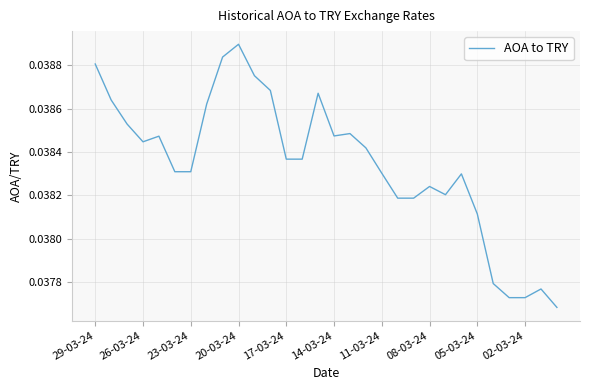

The value at 11-03-24 is 0.1. True or false?

False